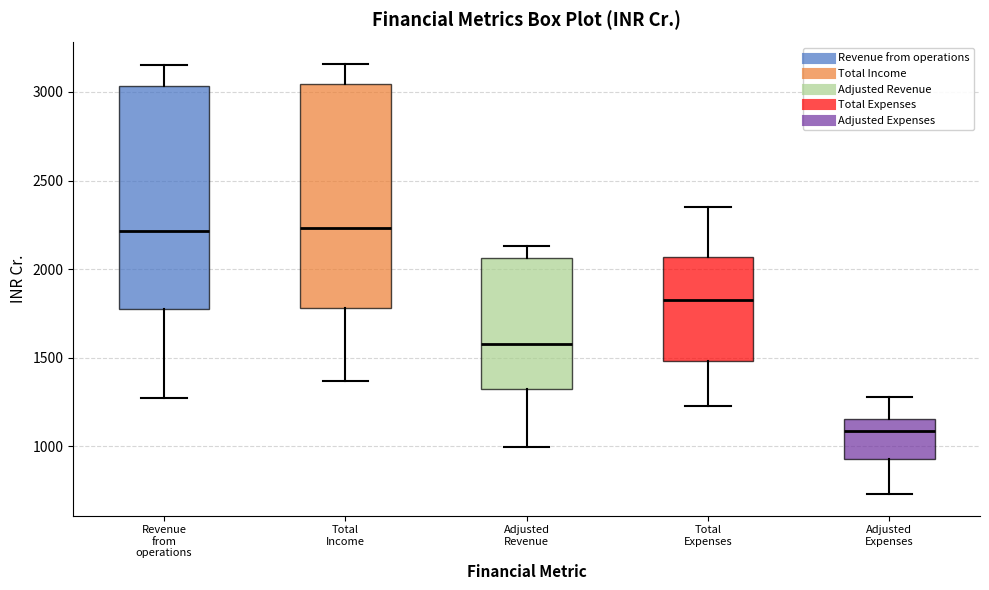

Reading left to right, transcribe this box plot: for each box, give where its median line is, the range the box spans, and where its two whiskers end, as read against the y-axis. The values are not printed on the chart, so give them approximately, as read against the axis.

Revenue from operations: median 2200, box 1750 to 3050, whiskers 1250 to 3150
Total Income: median 2250, box 1800 to 3050, whiskers 1350 to 3150
Adjusted Revenue: median 1600, box 1300 to 2050, whiskers 1000 to 2150
Total Expenses: median 1850, box 1500 to 2050, whiskers 1250 to 2350
Adjusted Expenses: median 1100, box 950 to 1150, whiskers 750 to 1300